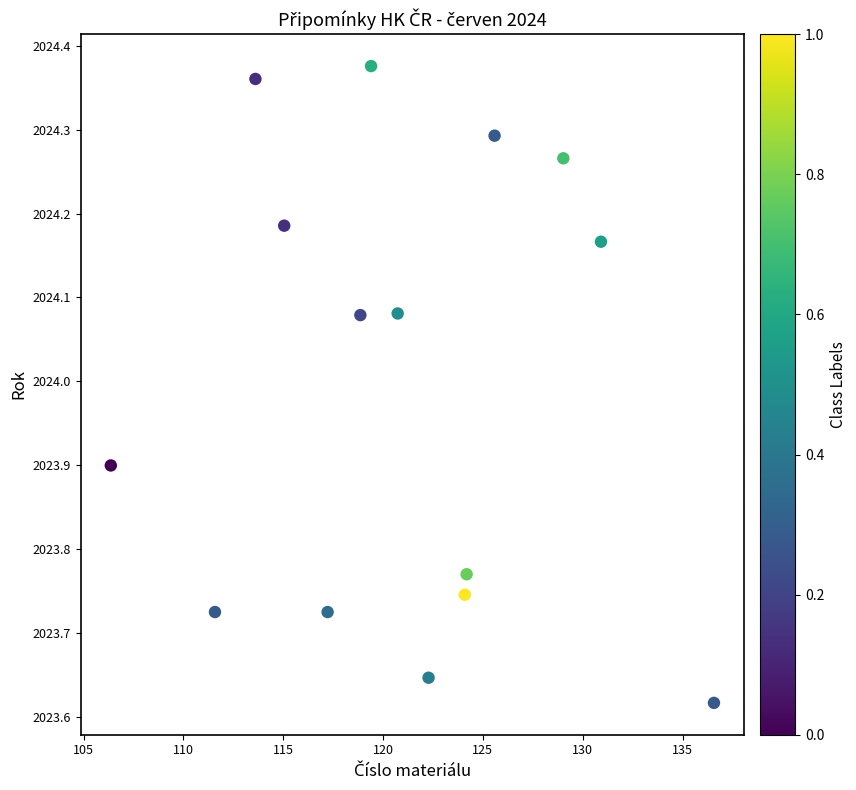

What is the range of X values (max minus min)?

30.2